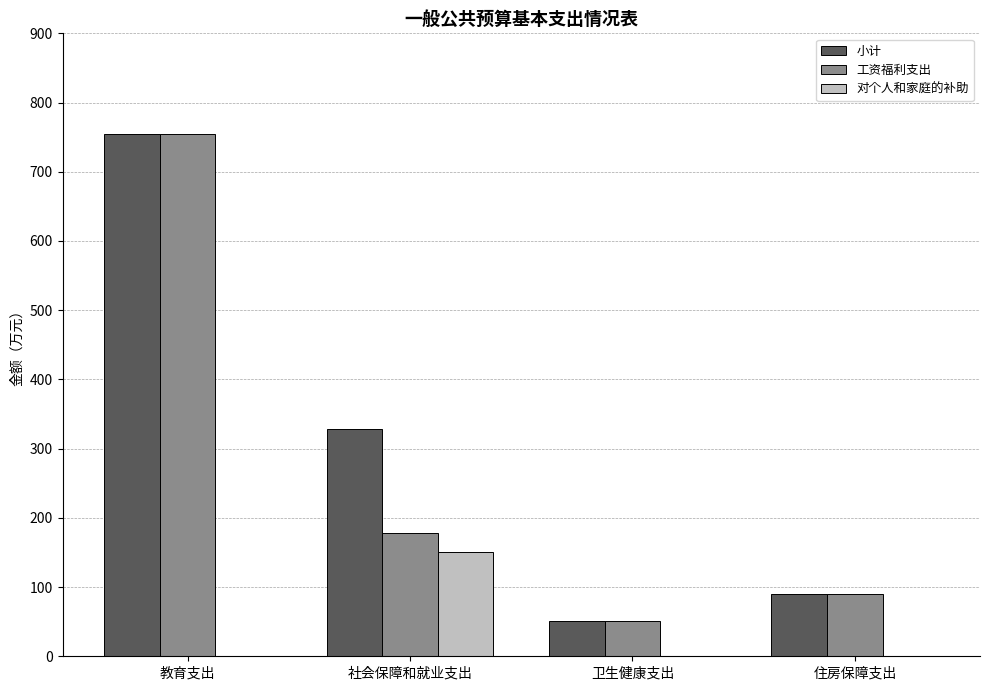

What is the maximum value for 小计?

754.3